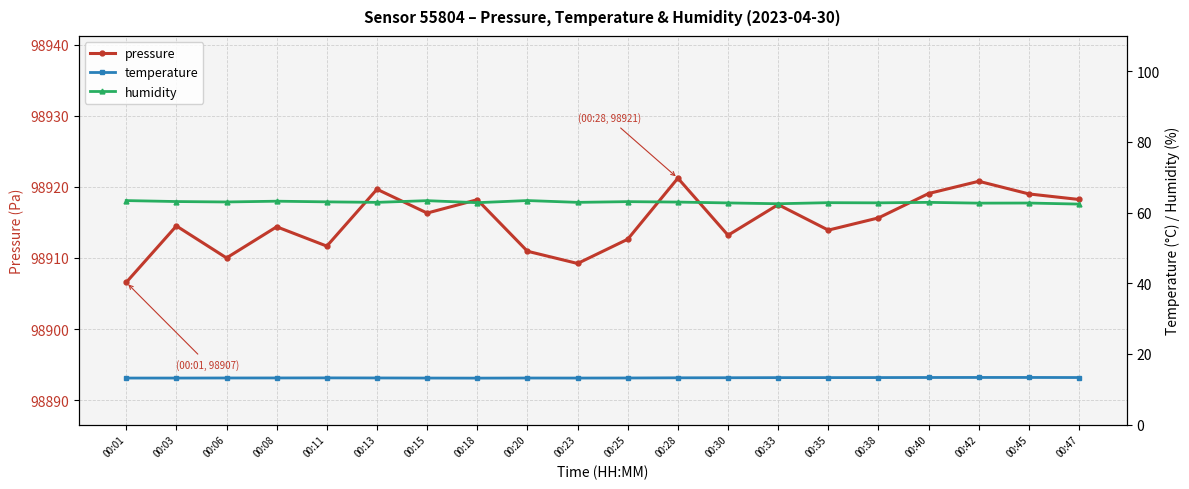

Where is temperature nearest to the value 13?

00:18